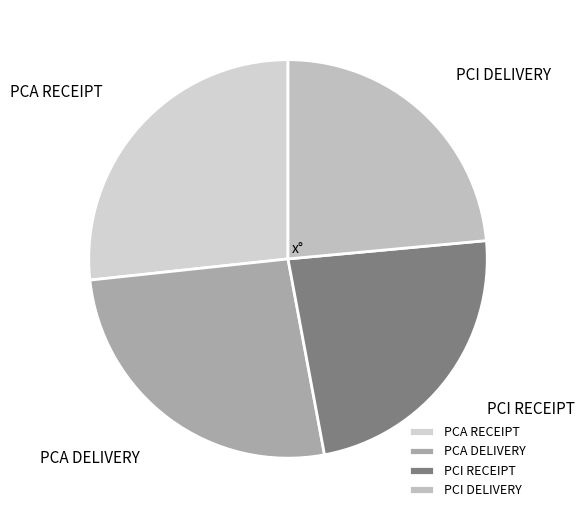

The PCA DELIVERY slice represents 26% of the pie. True or false?

True